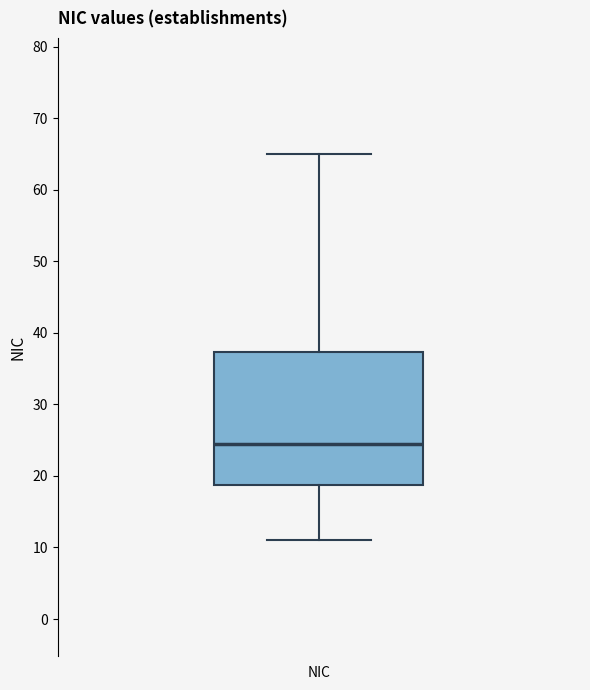

Read this box plot against the y-axis: the position of the median line, the range covered by the box, and the ends of both whiskers. The values are not printed on the chart, so give them approximately, as read against the axis.

median 25, box 19 to 37, whiskers 11 to 65